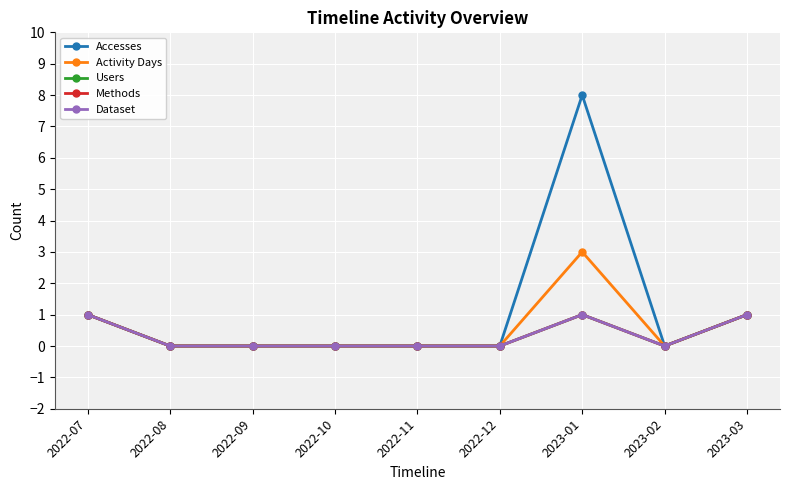

What is the total value across all series at 2023-01?

14